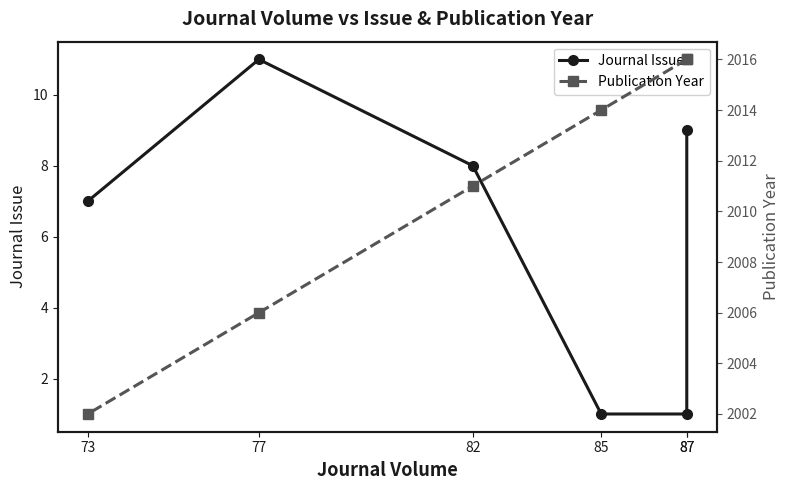

What is the difference between the Journal Issue values at 85 and 73?

6